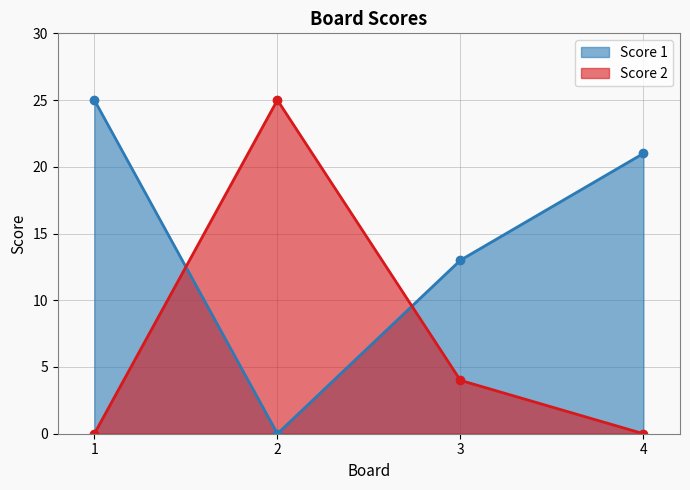

At which category does Score 1 reach its first local valley?

2